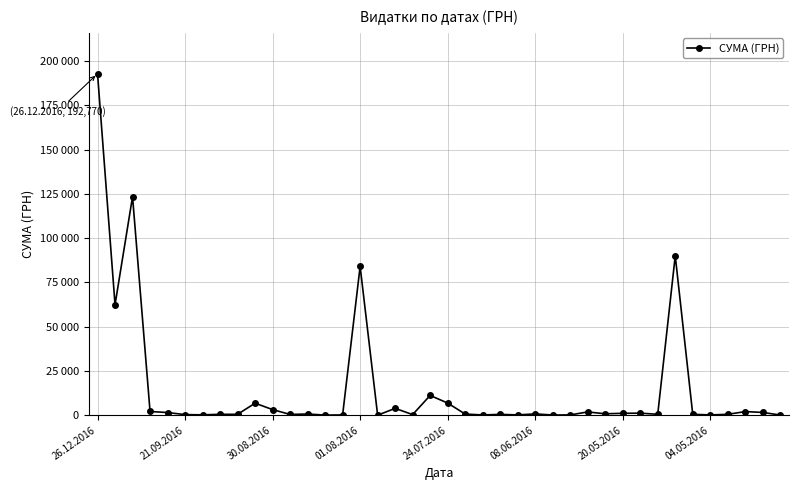

How many points are lower than both their immediate neighbors (excluding endpoints)?

12